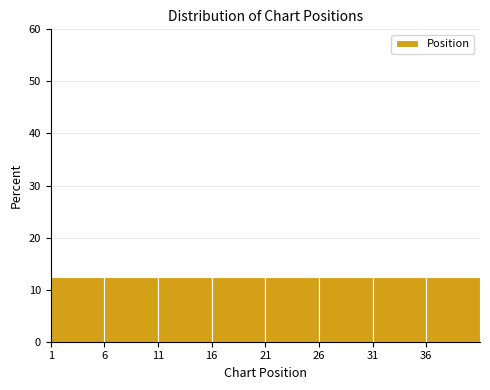

Reading left to right, list every bar in this chart as the range it spans on the x-axis followed by its height. The values are not printed on the chart, so give them approximately, as read against the axis.

1 to 6: 13
6 to 11: 13
11 to 16: 13
16 to 21: 13
21 to 26: 13
26 to 31: 13
31 to 36: 13
36 to 41: 13